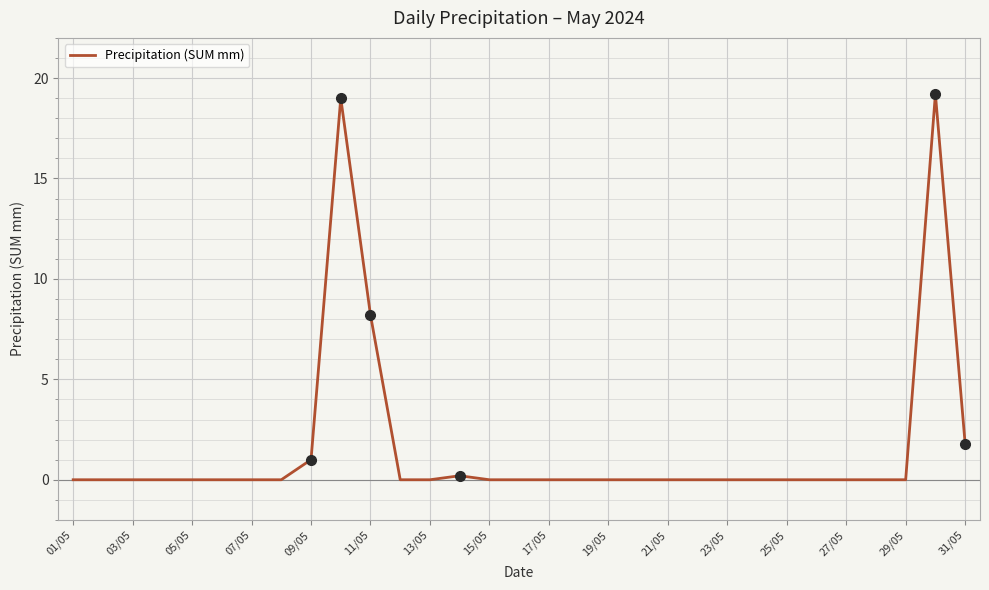

What is the average value?

1.6